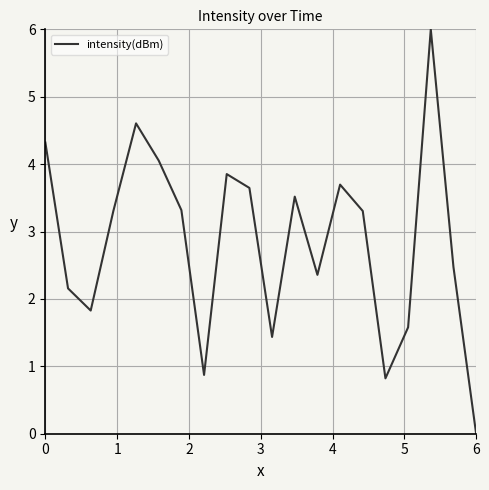

What is the greatest value displayed?

6.0